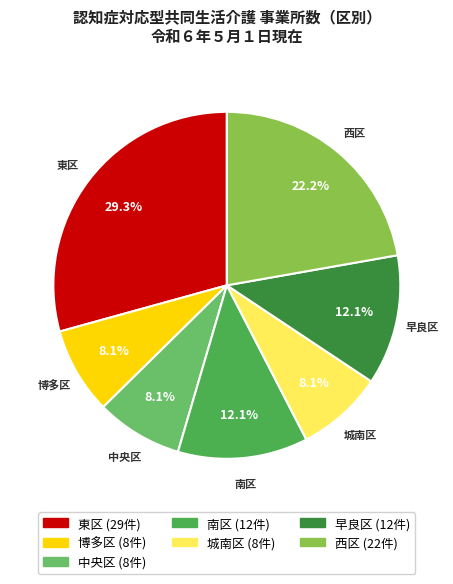

Is there a majority slice in this chart?

No